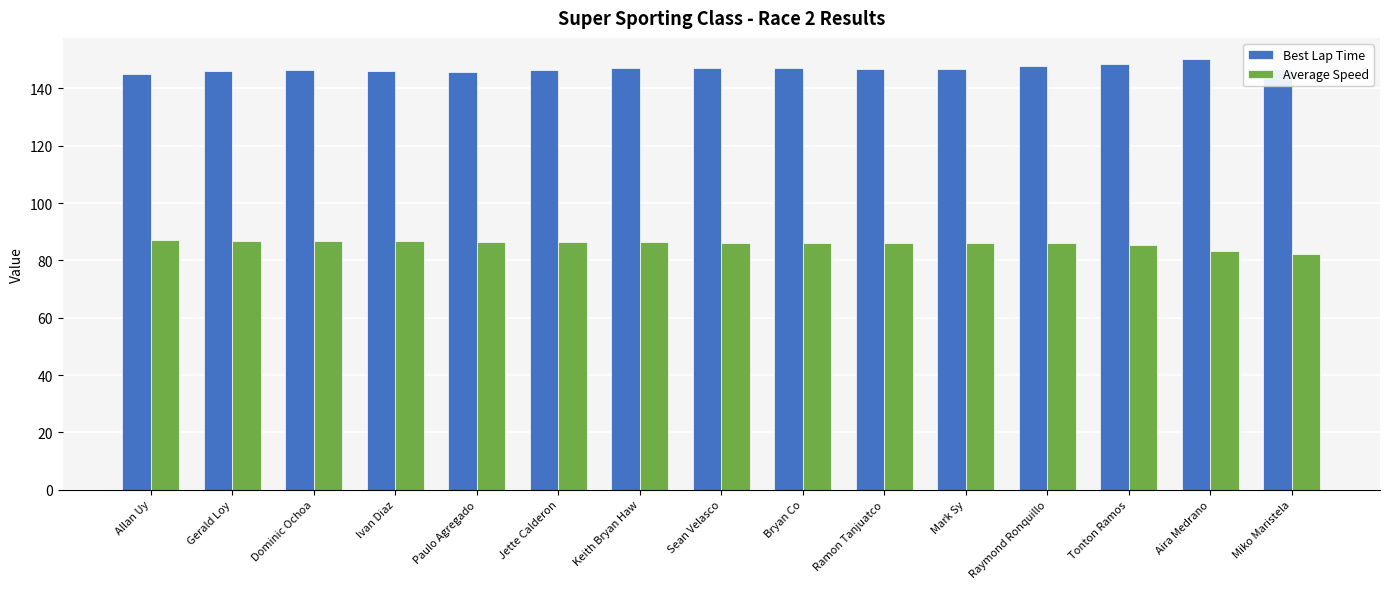

How many bars are there in each group?

2